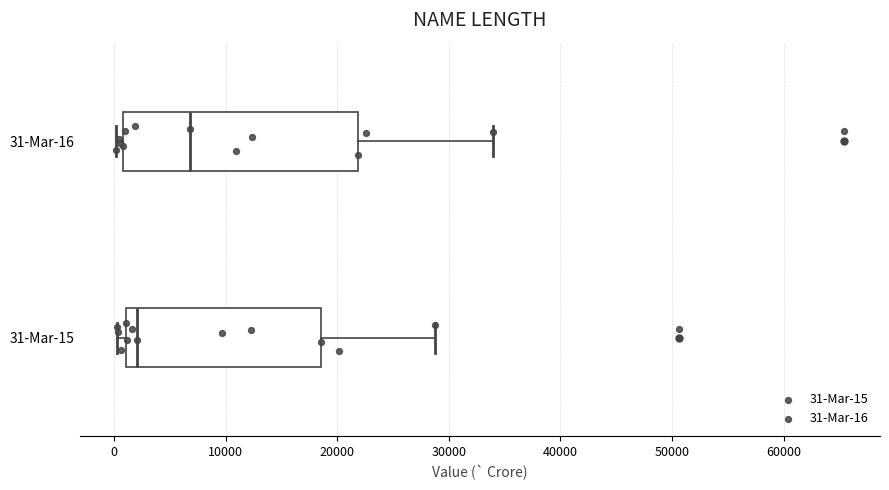

Comparing the boxes themselves (not the whiskers), which one is the widest?

31-Mar-16